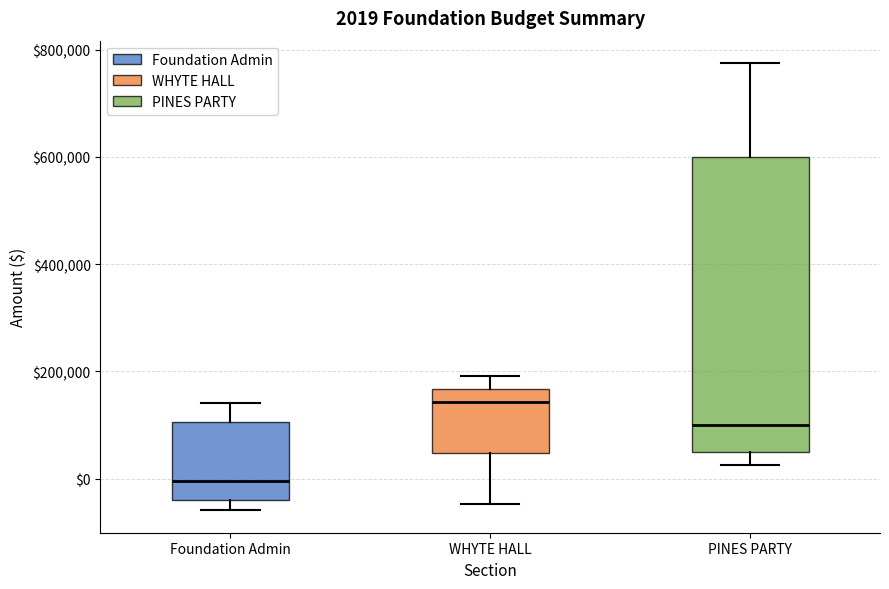

Which box is the tallest, from its lower edge to its upper edge?

PINES PARTY